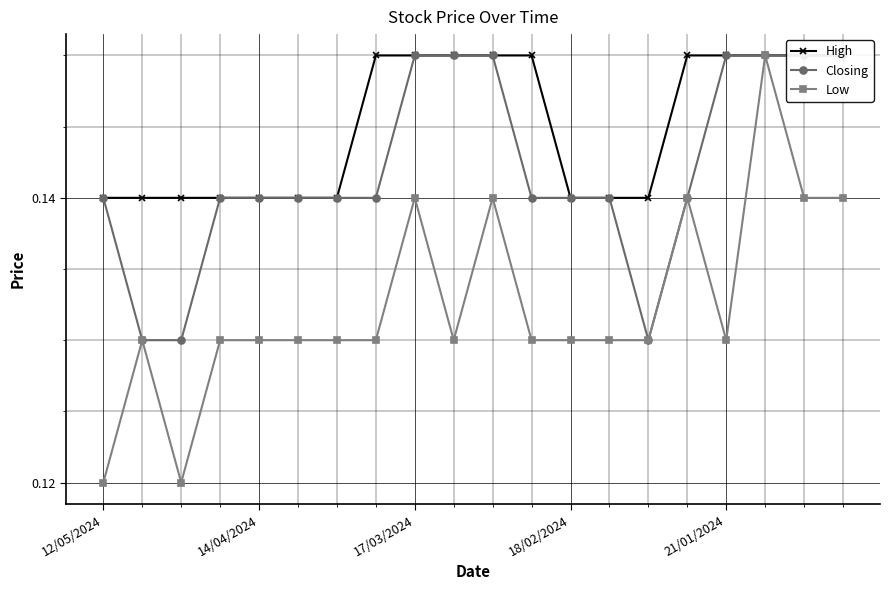

How many Low values are between 0 and 1?

20